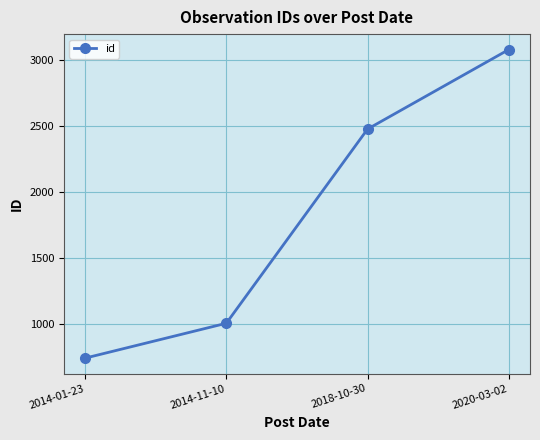

What is the change in value from 2014-11-10 to 2020-03-02?

+2072